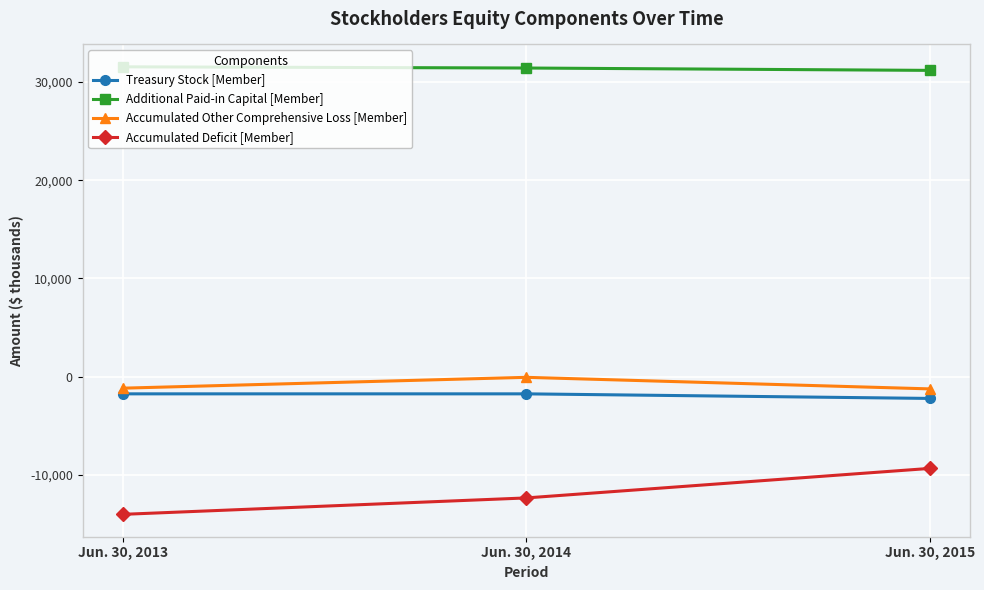

Where is Accumulated Other Comprehensive Loss [Member] nearest to the value -653?

Jun. 30, 2013